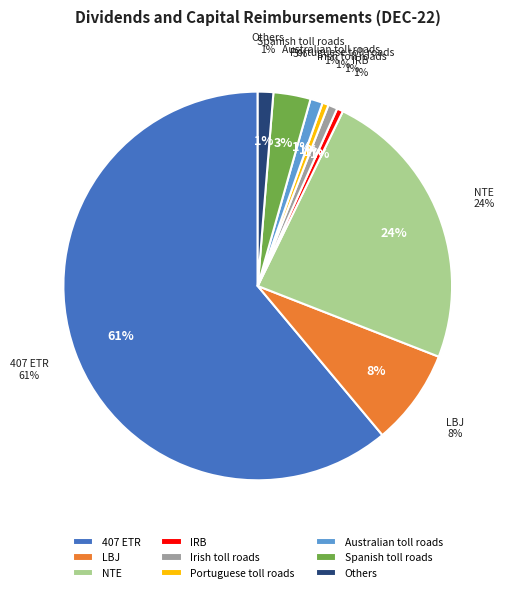

What percentage is the LBJ slice, to the nearest percent?

8%